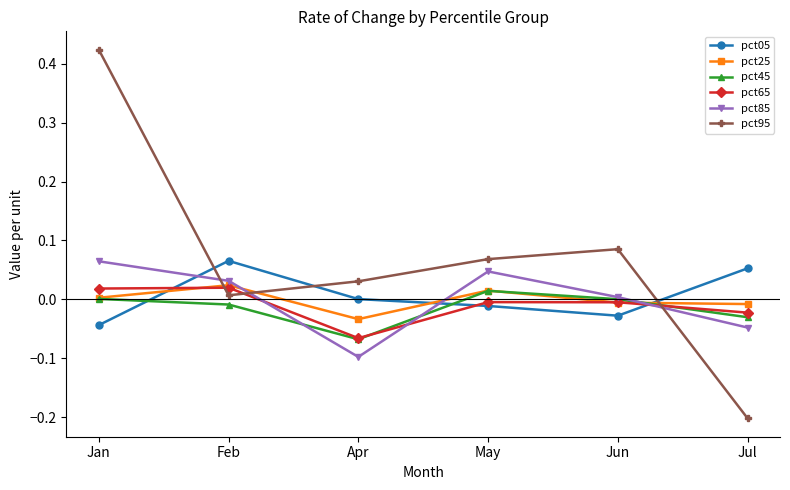

Which series has the largest range (max minus min)?

pct95